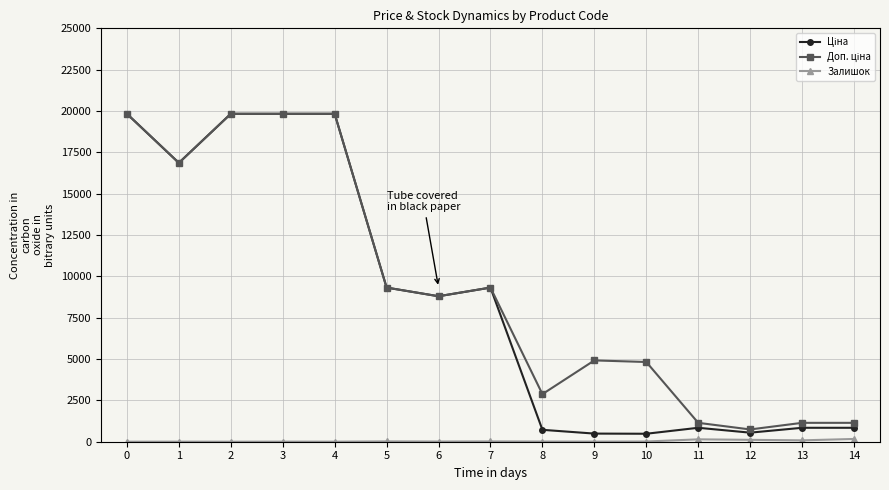

What is the maximum value shown in the chart?

19831.1